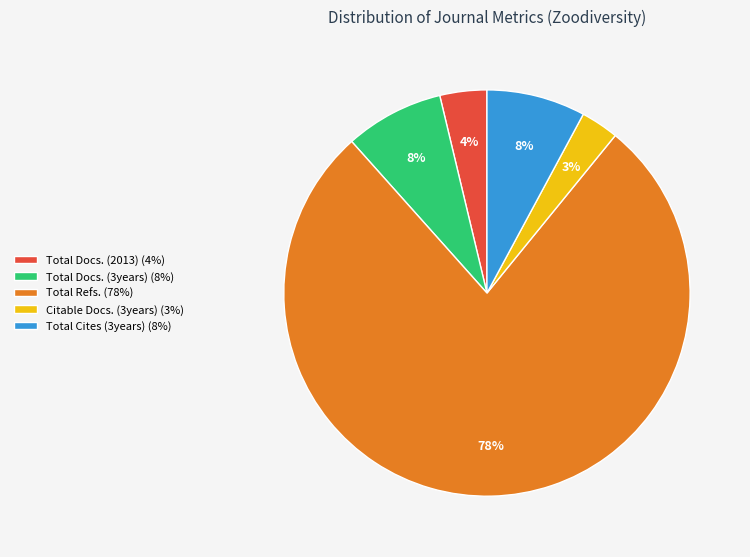

What is the ratio of the value at Citable Docs. (3years) (3%) to the value at Total Docs. (2013) (4%)?

0.8